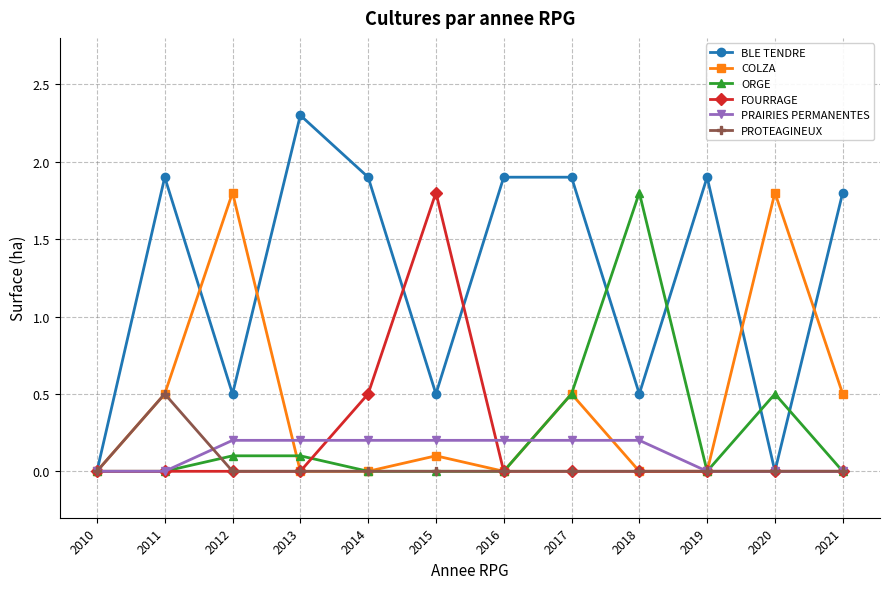

Which series changed the most between 2014 and 2019?

FOURRAGE